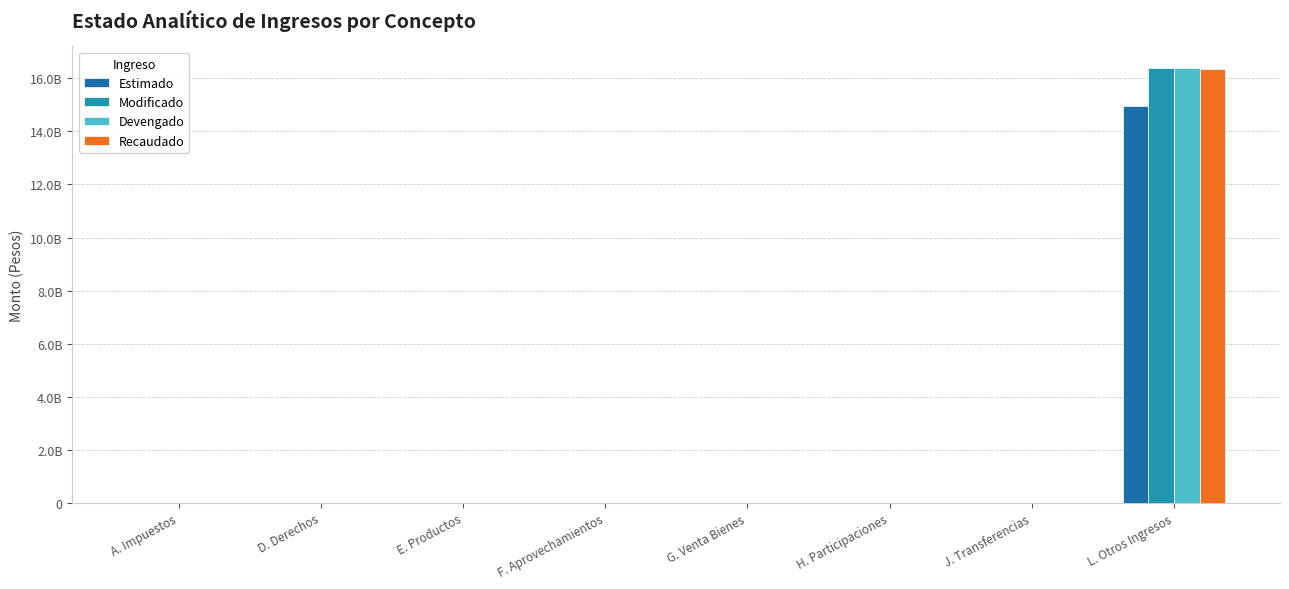

What is the difference between the Modificado values at L. Otros Ingresos and H. Participaciones?

16380009339.8